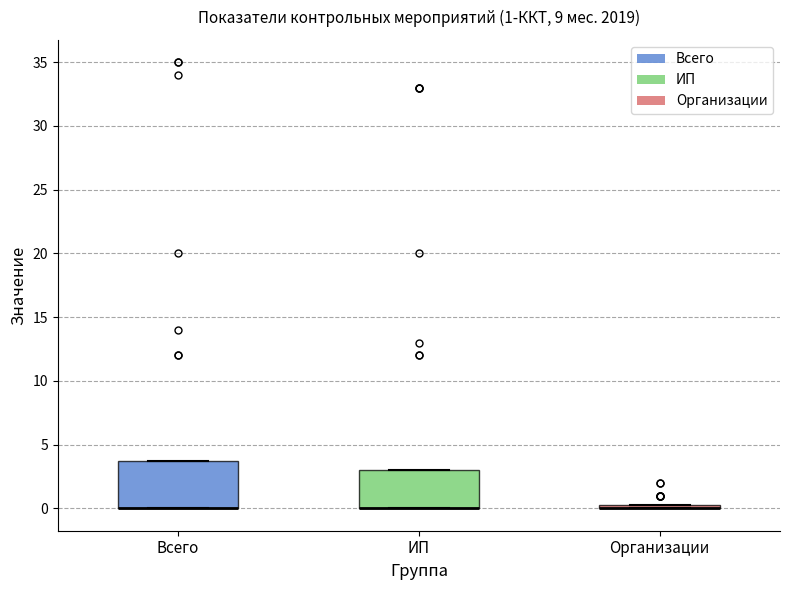

Comparing the boxes themselves (not the whiskers), which one is the tallest?

Всего